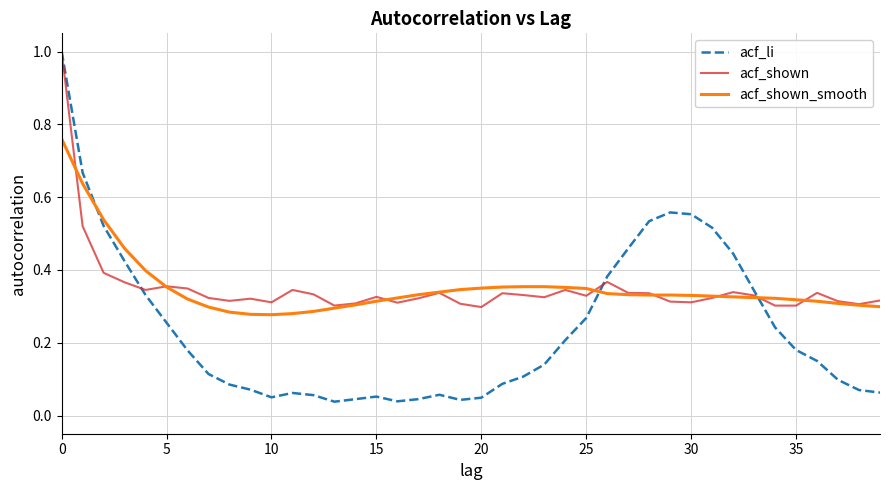

Which series has the widest spread of values?

acf_li